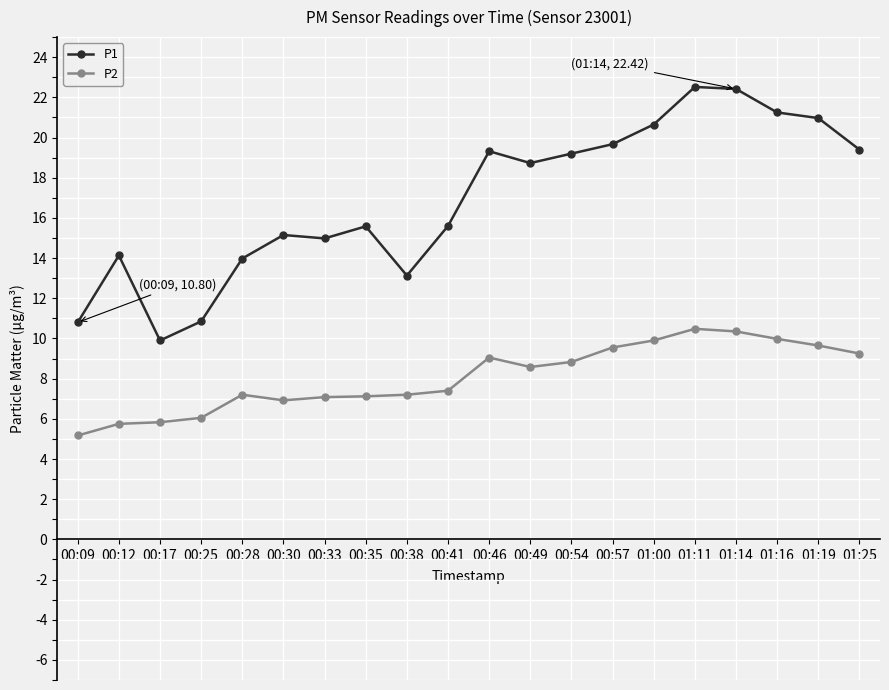

How many data points in P2 are above 8?

10